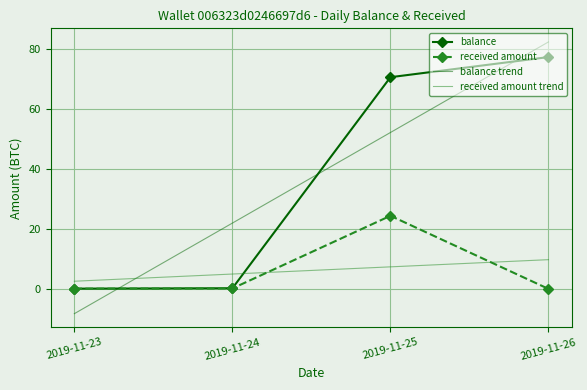

Is the value of balance trend at 2019-11-23 greater than the value of received amount trend at 2019-11-23?

No